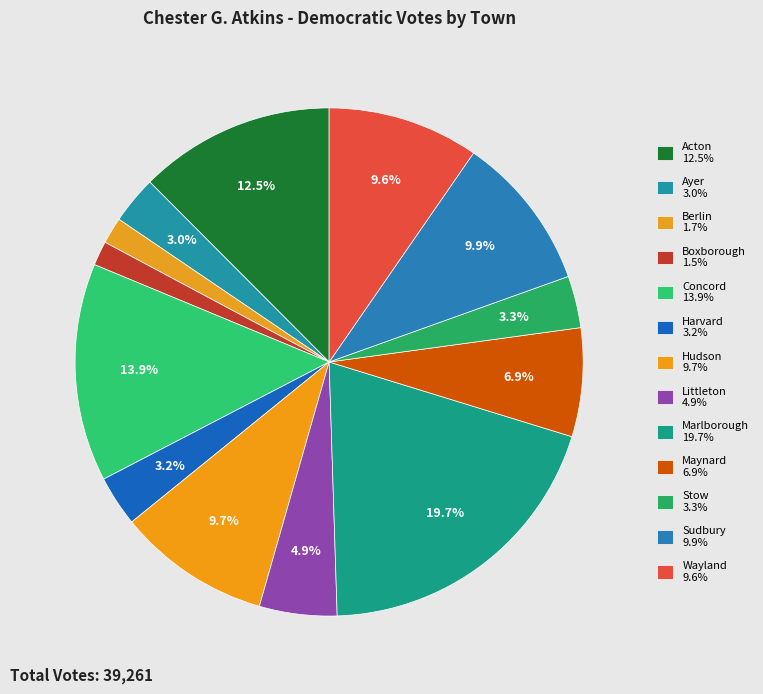

Is it true that Littleton is 5% of the pie?

True